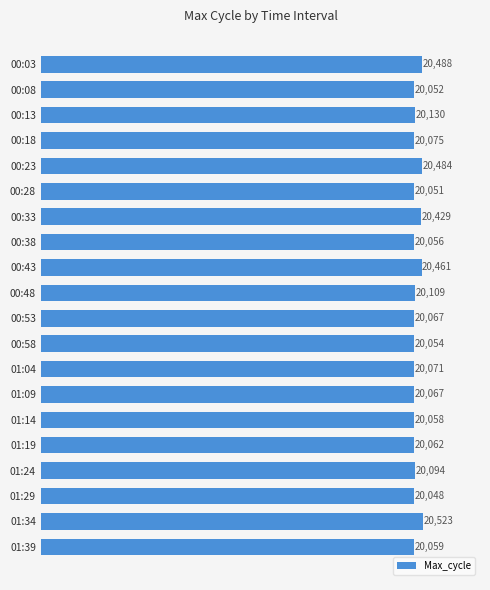

What is the value of the 8th bar from the top?

20056